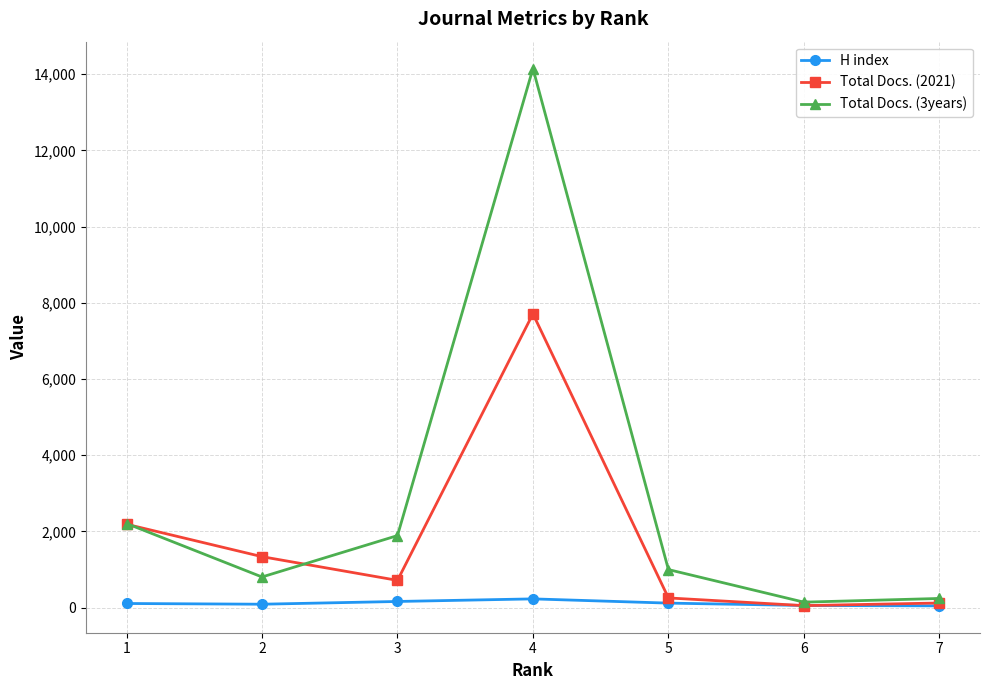

What is the highest value of the H index series?

227